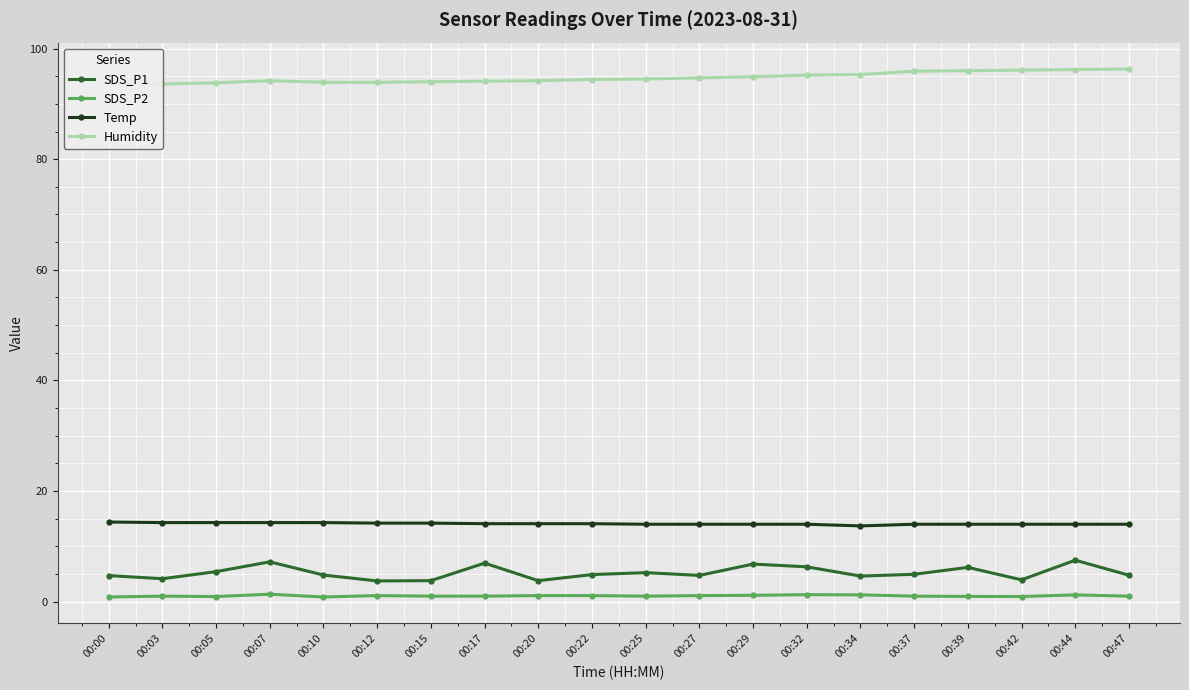

True or false: Humidity has a value of 96.2 at 00:44.

True